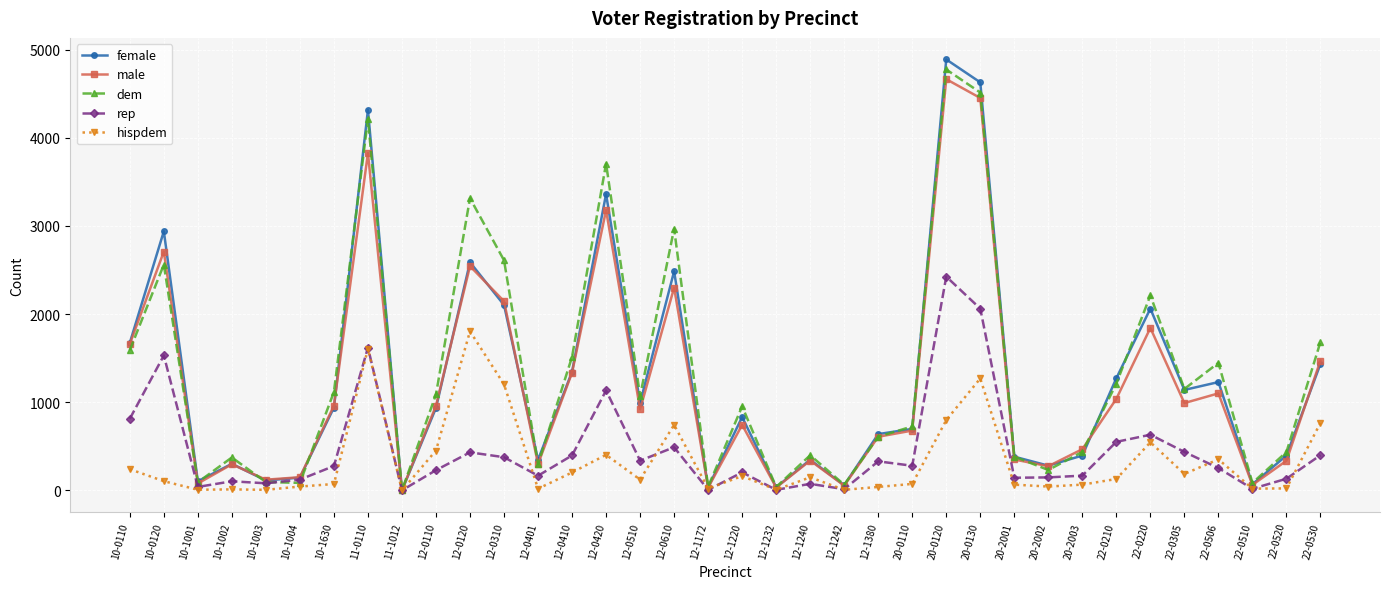

How many values in the dem series are below 1071?

18